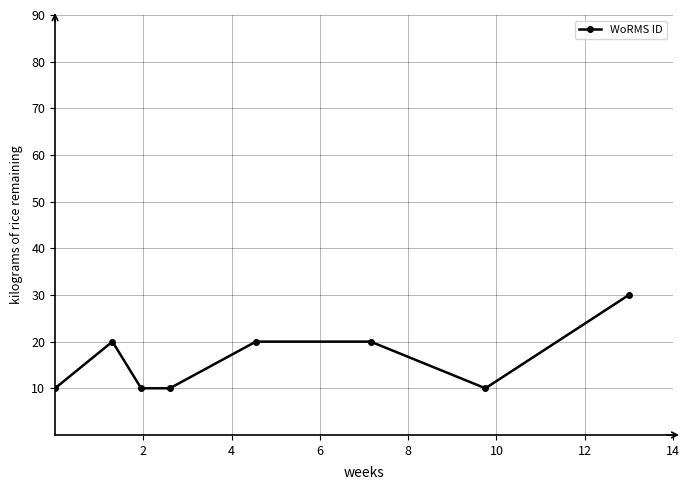

What is the smallest value displayed?

10